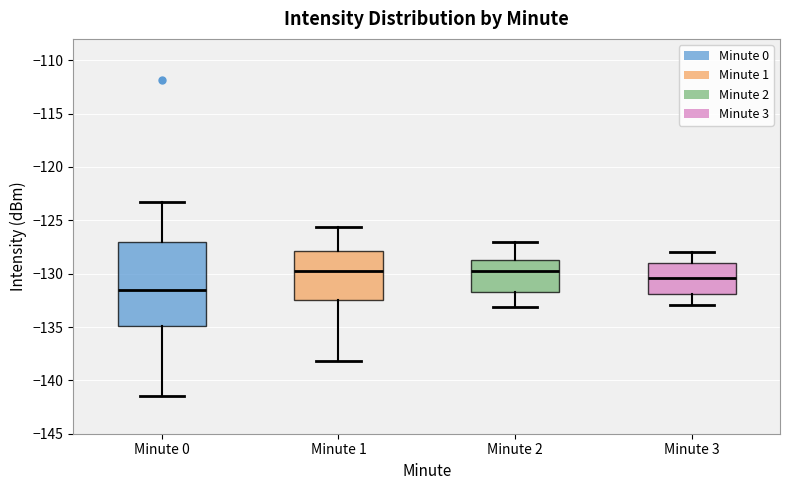

Reading left to right, transcribe this box plot: for each box, give where its median line is, the range the box spans, and where its two whiskers end, as read against the y-axis. The values are not printed on the chart, so give them approximately, as read against the axis.

Minute 0: median -131.5, box -135.0 to -127.0, whiskers -141.5 to -123.5
Minute 1: median -130.0, box -132.5 to -128.0, whiskers -138.0 to -125.5
Minute 2: median -130.0, box -131.5 to -128.5, whiskers -133.0 to -127.0
Minute 3: median -130.5, box -132.0 to -129.0, whiskers -133.0 to -128.0